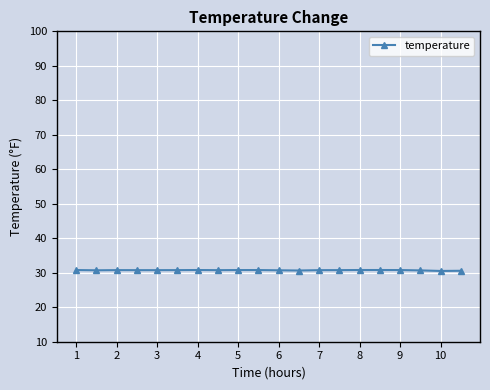

How many lines are shown in the chart?

1